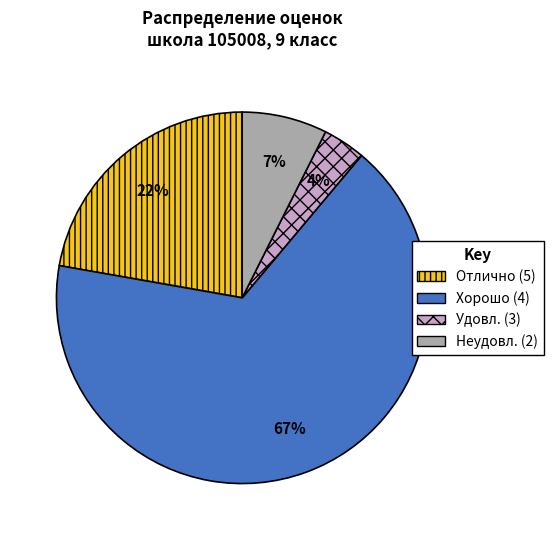

What percentage is the Хорошо (4) slice, to the nearest percent?

67%